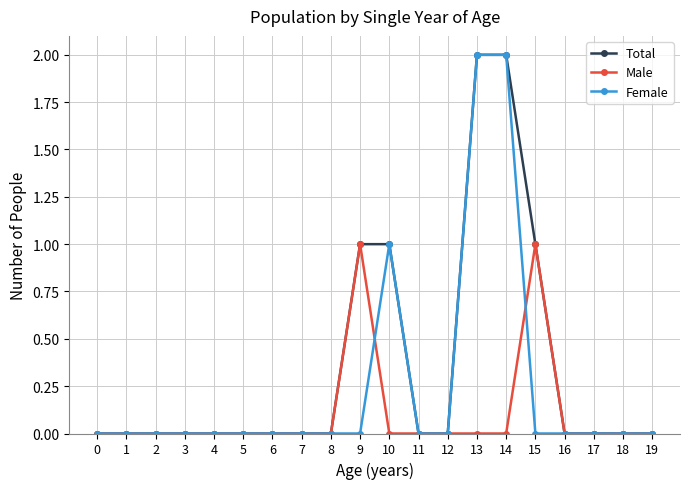

The value of Total at 18 is -1. True or false?

False